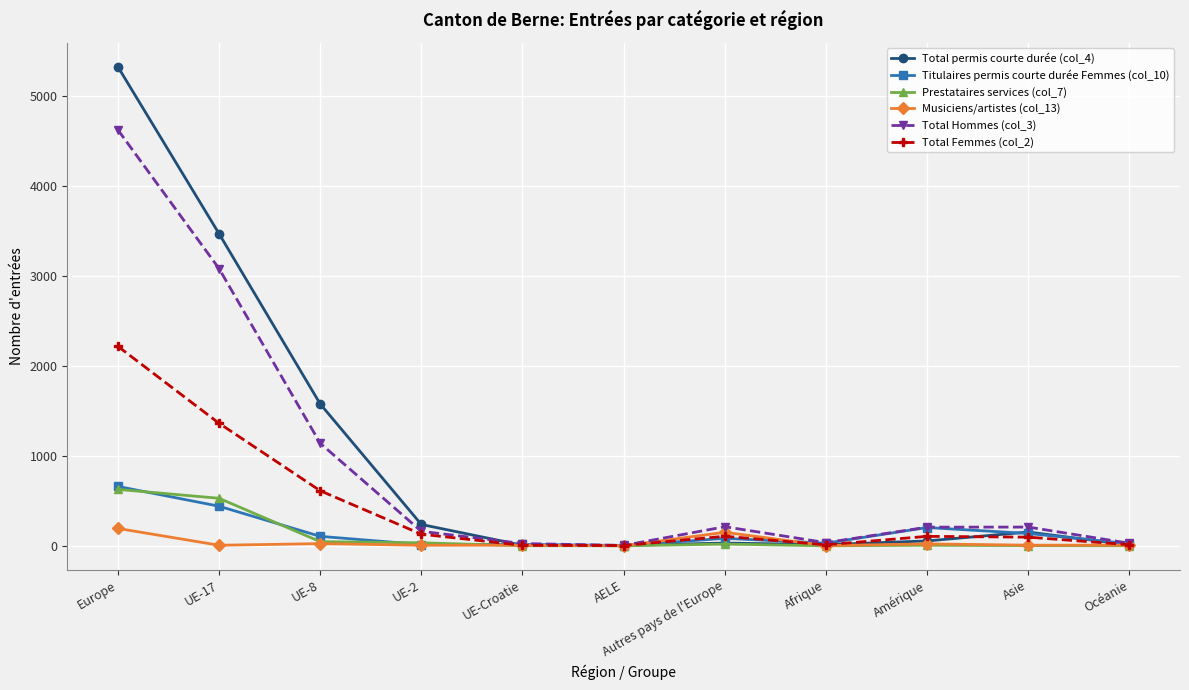

The value of Titulaires permis courte durée Femmes (col_10) at AELE is 2. True or false?

True